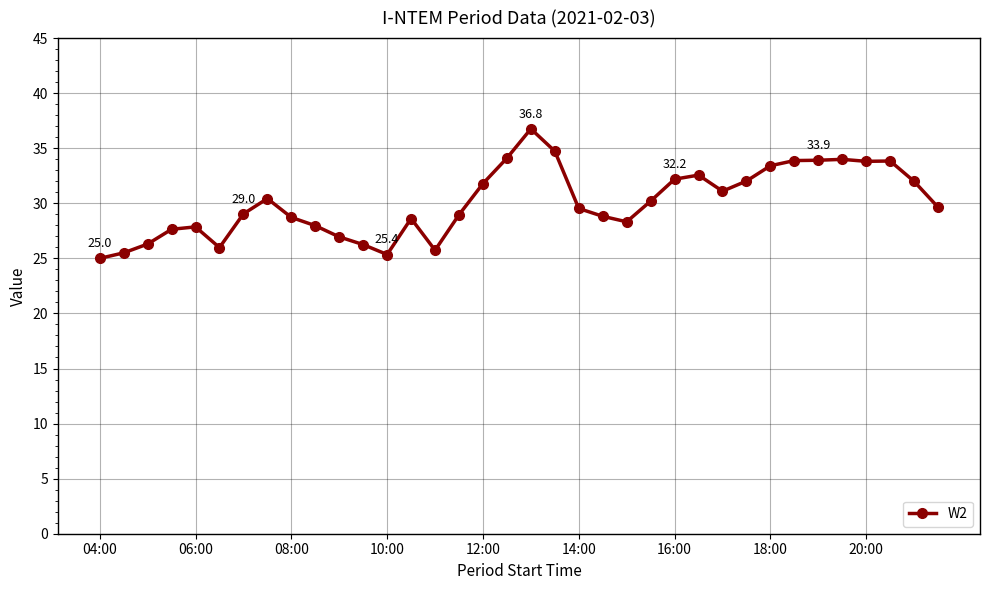

What is the difference between the maximum and second lowest values?

11.4